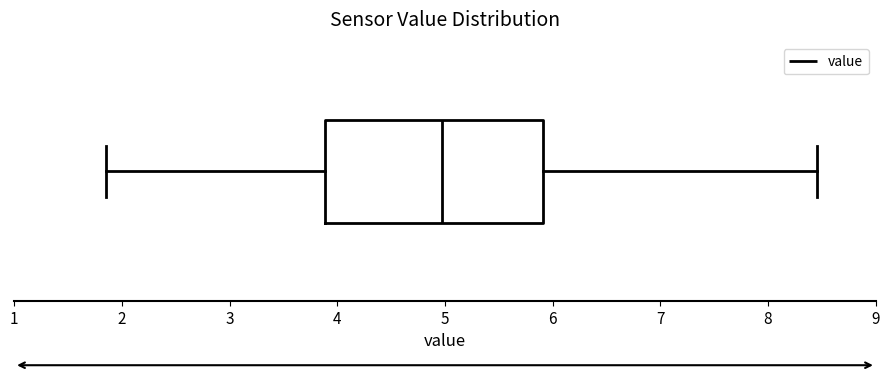

Read this box plot against the x-axis: the position of the median line, the range covered by the box, and the ends of both whiskers. The values are not printed on the chart, so give them approximately, as read against the axis.

median 5.0, box 3.9 to 5.9, whiskers 1.9 to 8.5